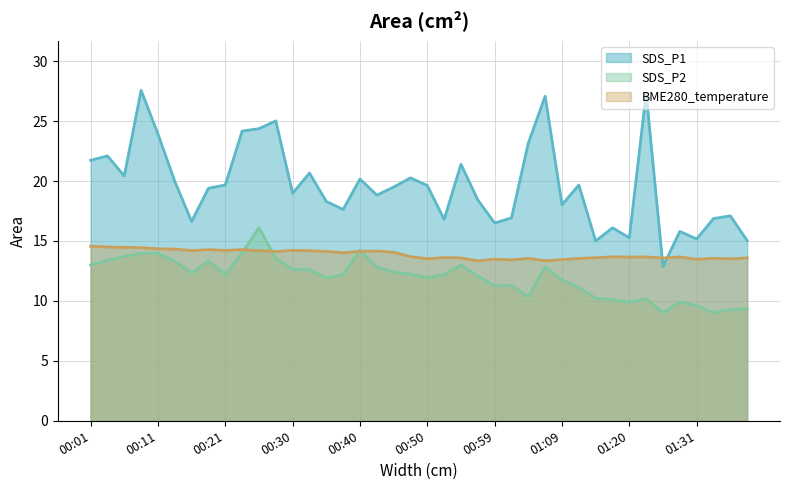

Between which two adjacent categories do BME280_temperature and SDS_P2 first intersect?

00:23 and 00:25